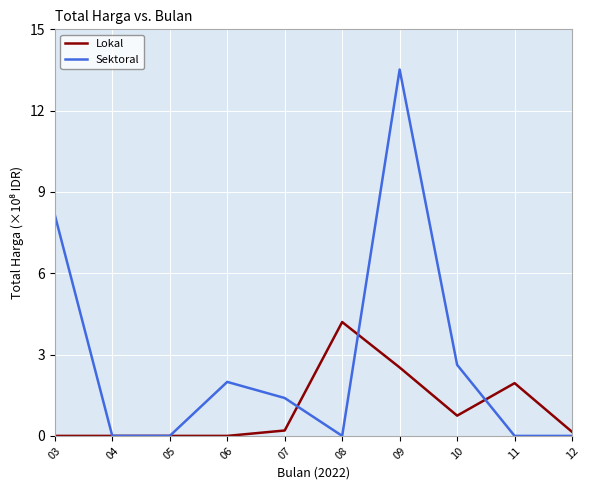

What is the difference between the maximum and minimum values in the Sektoral series?

13.5